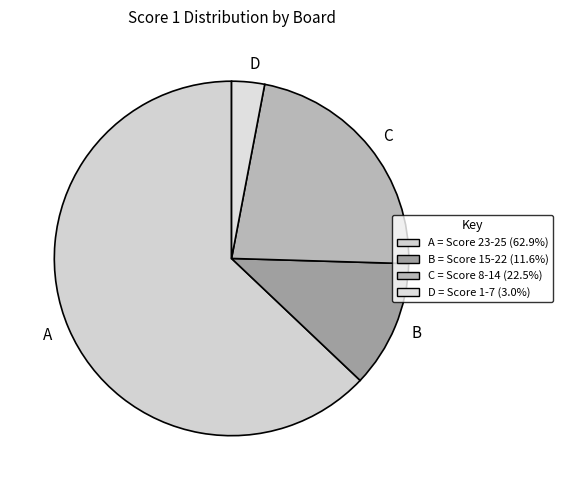

Approximately how many times larger is the value at C compared to B?

1.9